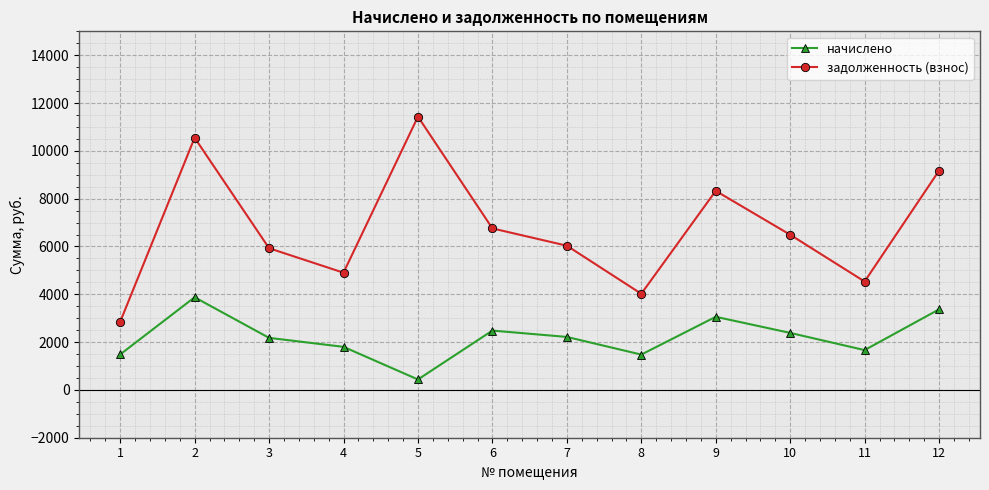

How many data points in начислено are above 2216?

6